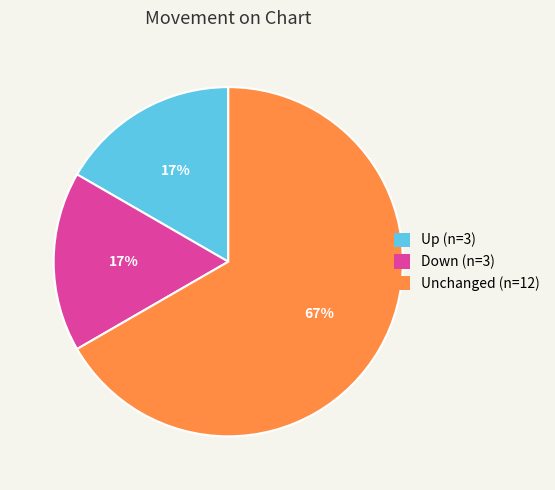

To the nearest percent, what is the average slice percentage?

33%